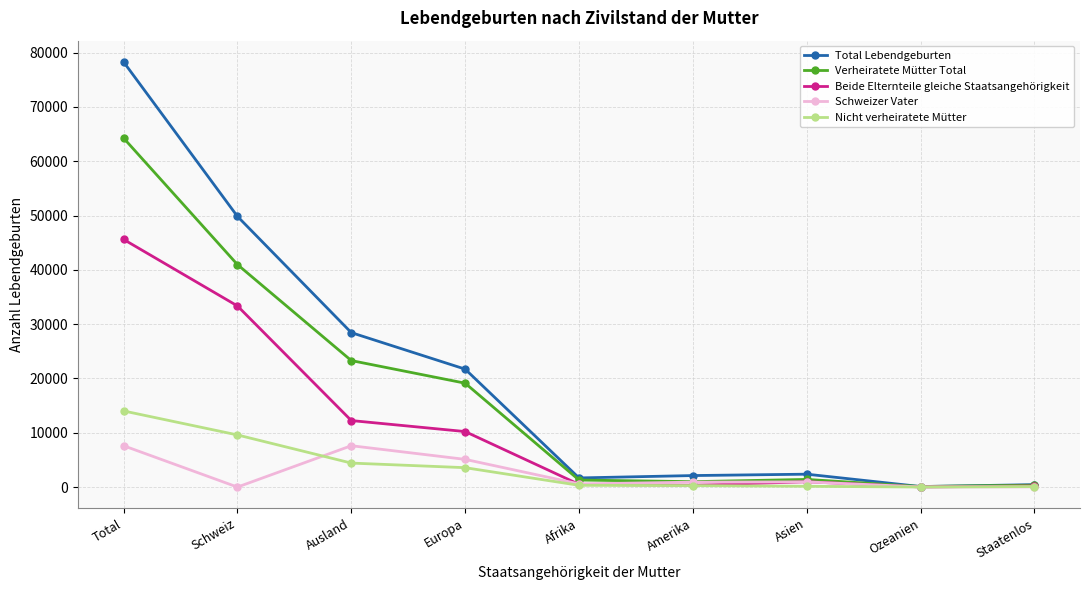

Which category has the highest value across all series?

Total